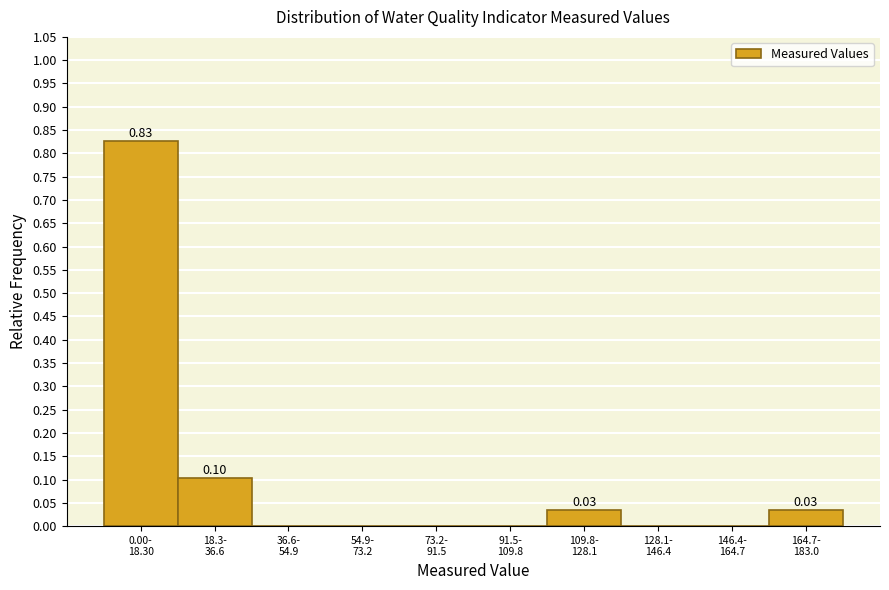

What is the sum of all values?

1.0